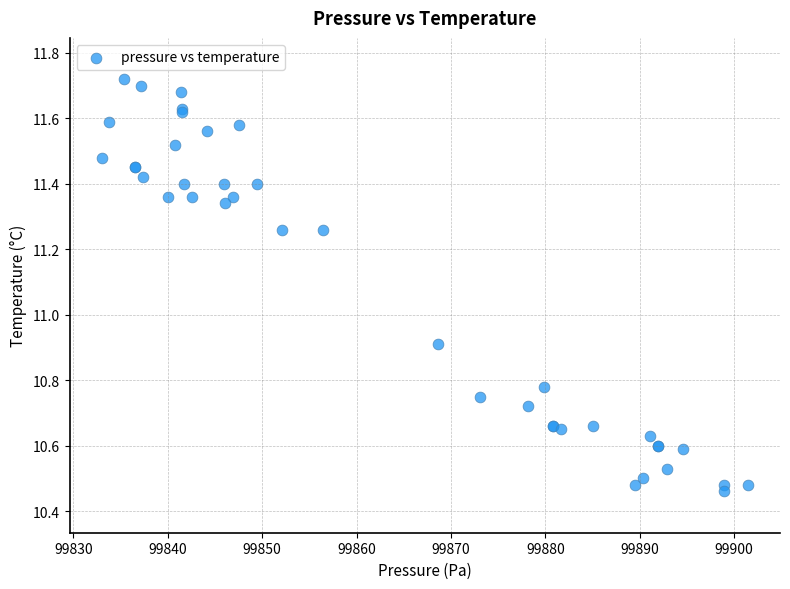

What Y value in the scatter plot is closest to 11?

10.9